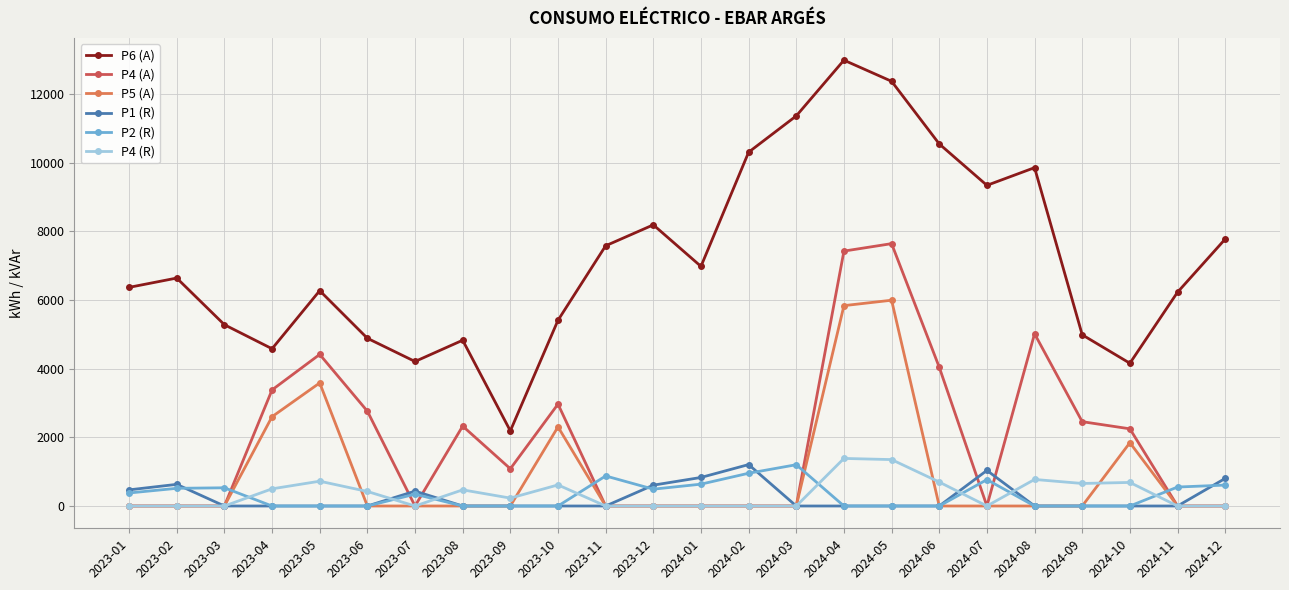

How many lines are shown in the chart?

6